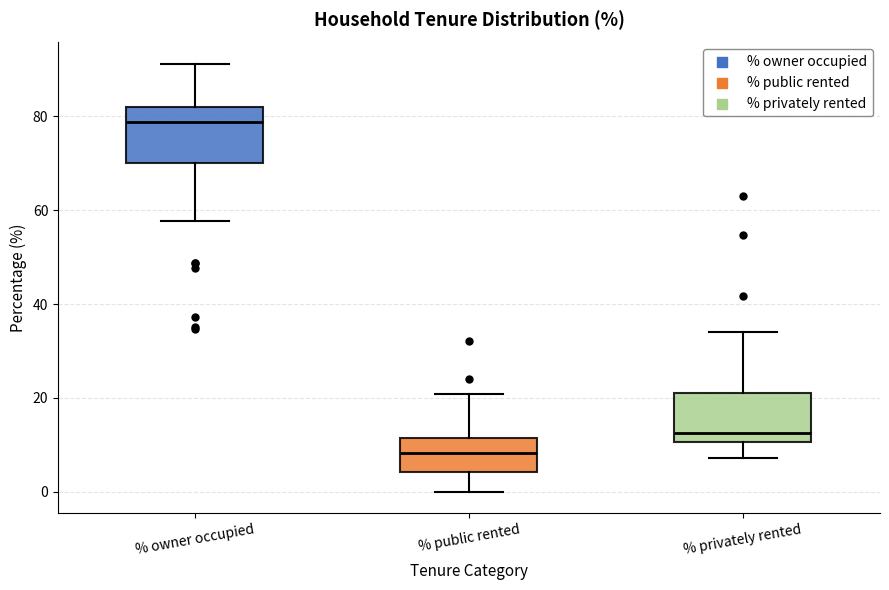

Where is the upper edge of the box for % public rented on the y-axis? The values are not printed on the chart, so give them approximately, as read against the axis.

12